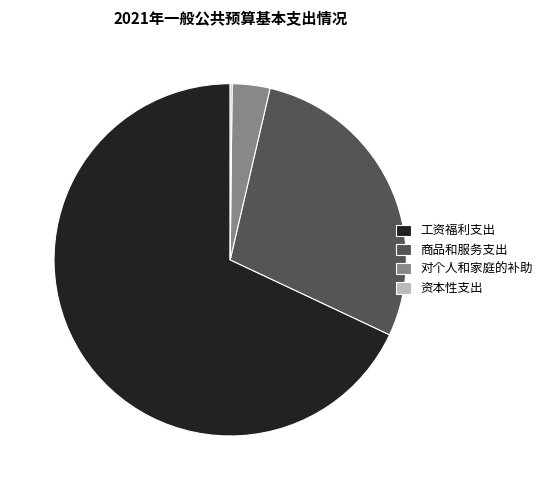

What is the majority slice?

工资福利支出